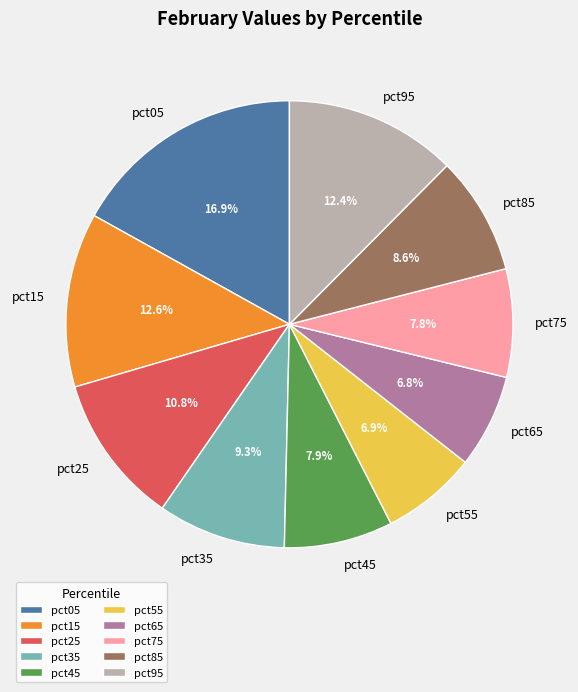

To the nearest percent, what is the difference between the pct85 and pct15 slice percentages?

4%